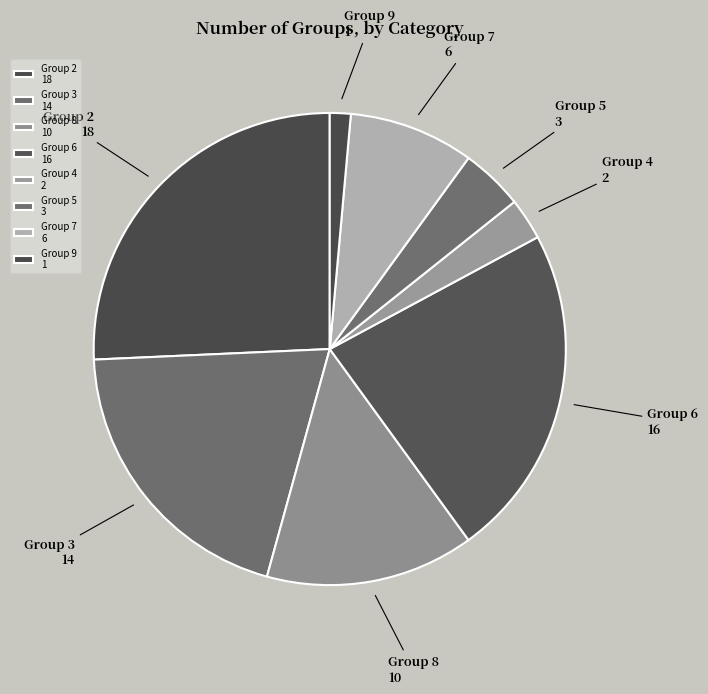

How many slices are in this pie chart?

8